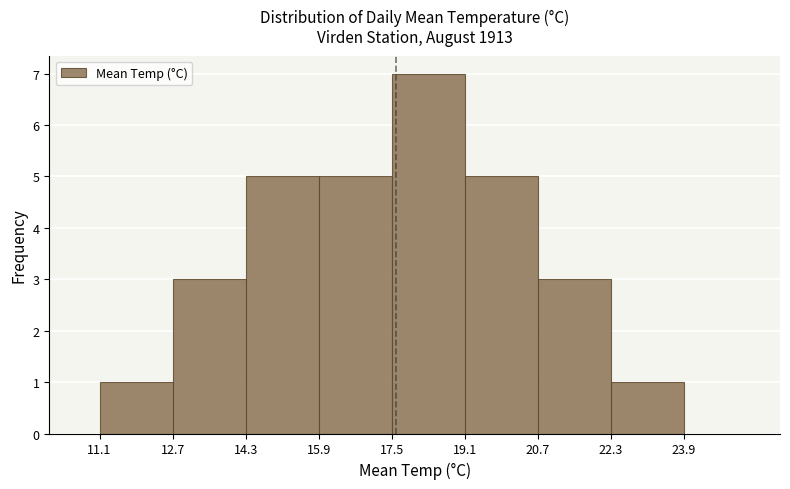

Over which range of the x-axis is the bar tallest?

17.5 to 19.1